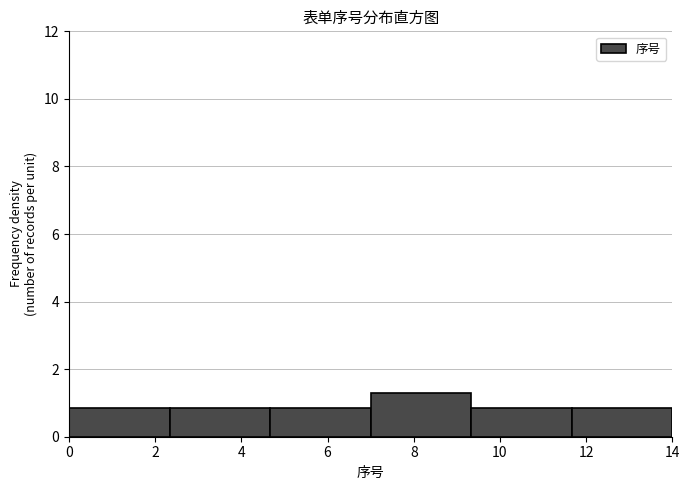

How tall is the bar that spans 9.4 to 11.6 on the x-axis? Neither the bar edges nor the heights are printed on the chart, so give them approximately, as read against the axes.

0.8